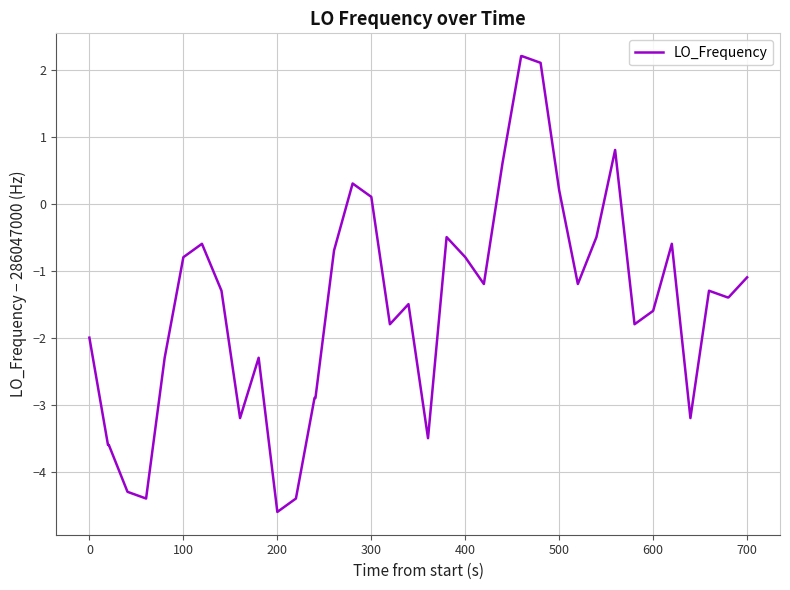

How many lines are shown in the chart?

1